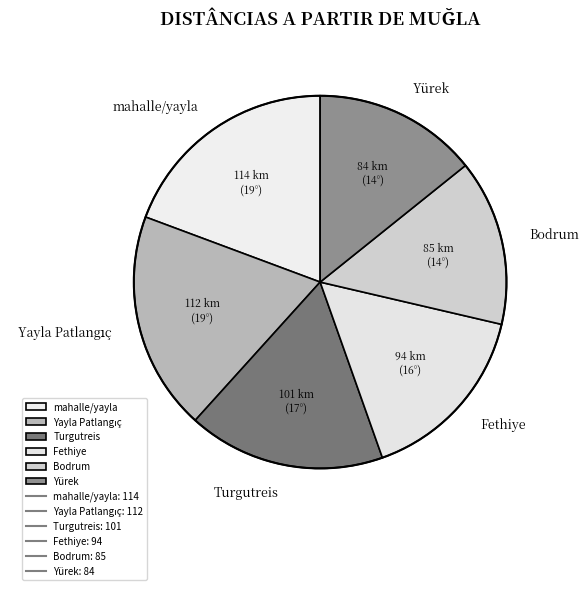

How many slices are in this pie chart?

6